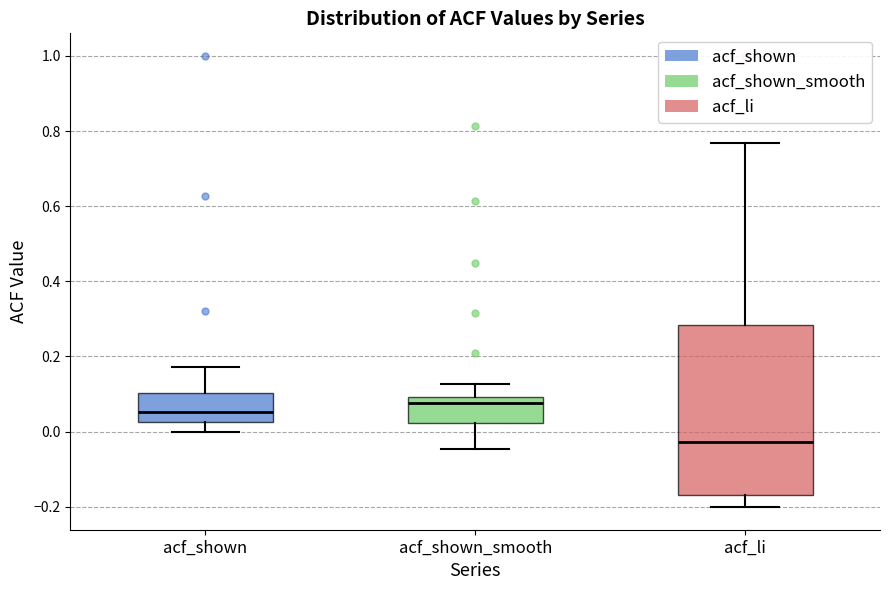

Reading left to right, read every box against the y-axis: the position of its median line, the range the box covers, and the ends of its whiskers. The values are not printed on the chart, so give them approximately, as read against the axis.

acf_shown: median 0.06, box 0.02 to 0.10, whiskers 0.00 to 0.18
acf_shown_smooth: median 0.08, box 0.02 to 0.10, whiskers -0.04 to 0.12
acf_li: median -0.02, box -0.16 to 0.28, whiskers -0.20 to 0.76